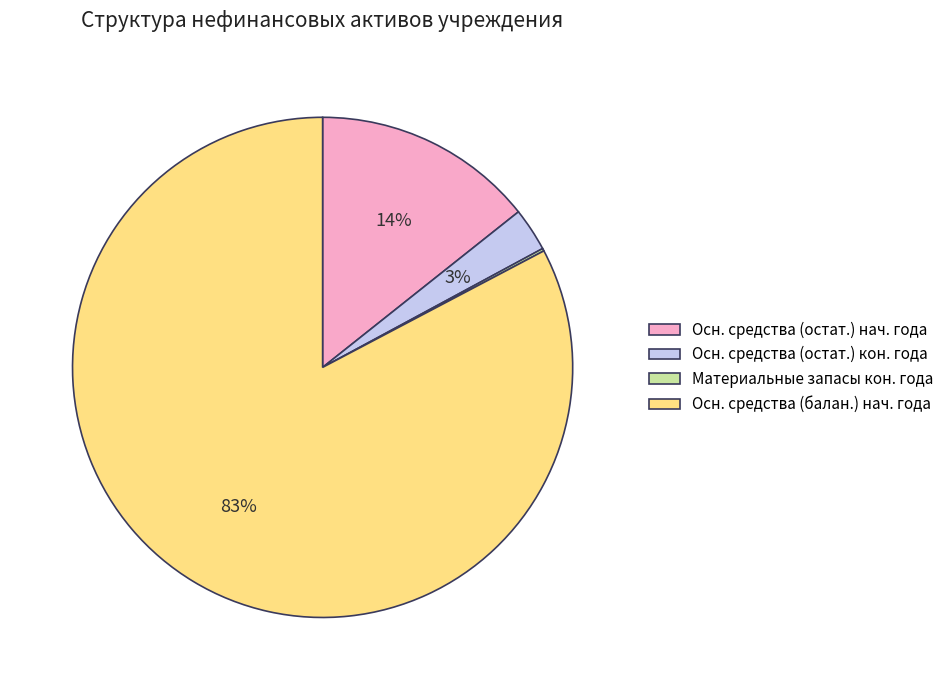

The Осн. средства (балан.) нач. года slice represents 72% of the pie. True or false?

False